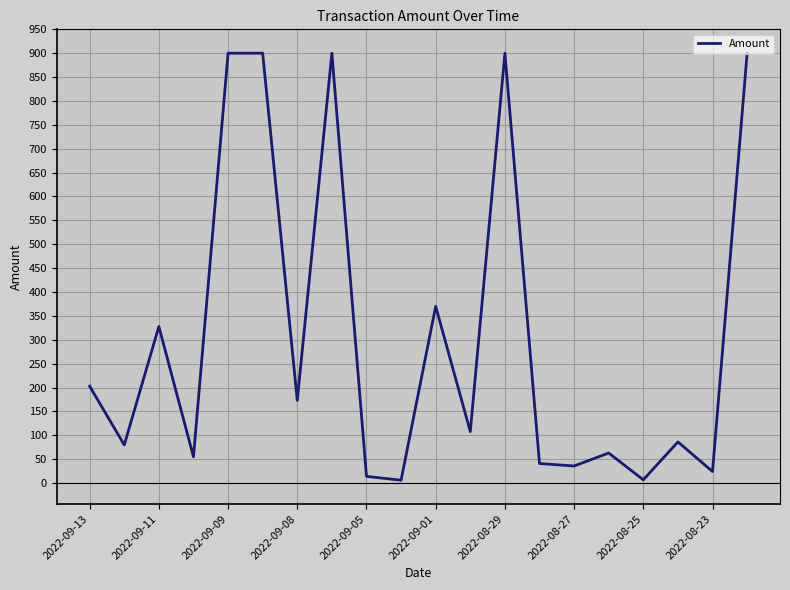

What is the greatest value displayed?

900.0